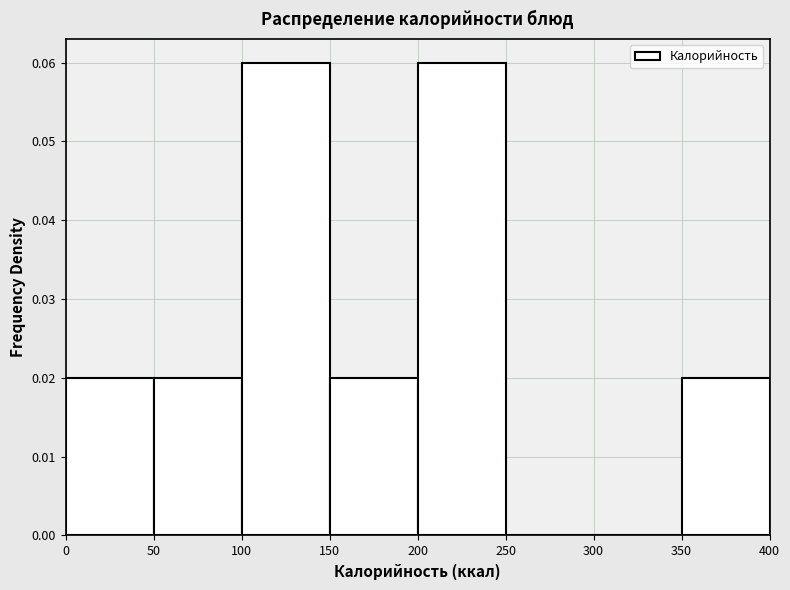

How tall is the bar that spans 100 to 150 on the x-axis? The values are not printed on the chart, so give them approximately, as read against the axis.

0.06